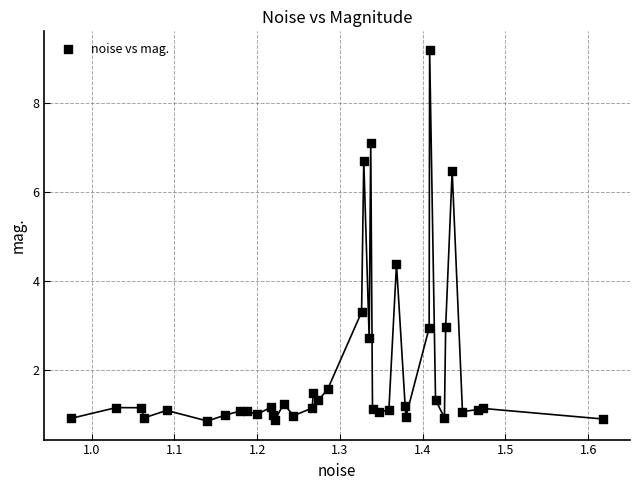

What Y value in the scatter plot is closest to 5?

4.4